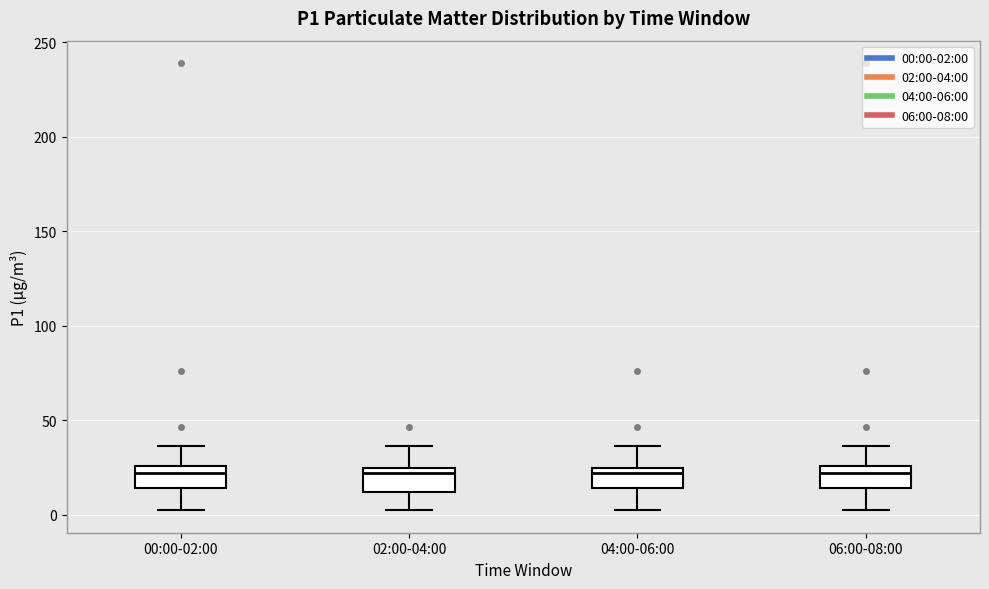

Where is the upper edge of the box for 02:00-04:00 on the y-axis? The values are not printed on the chart, so give them approximately, as read against the axis.

25